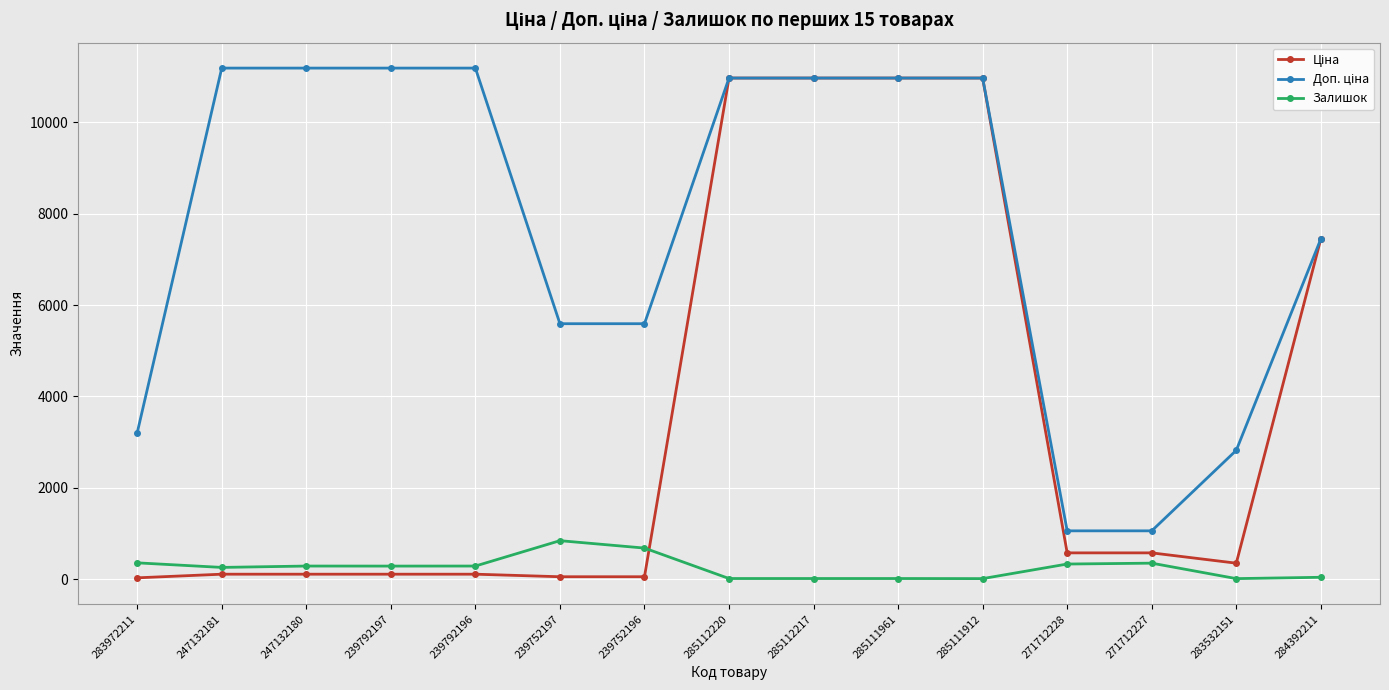

True or false: Залишок has more than 1 interior local peaks.

True